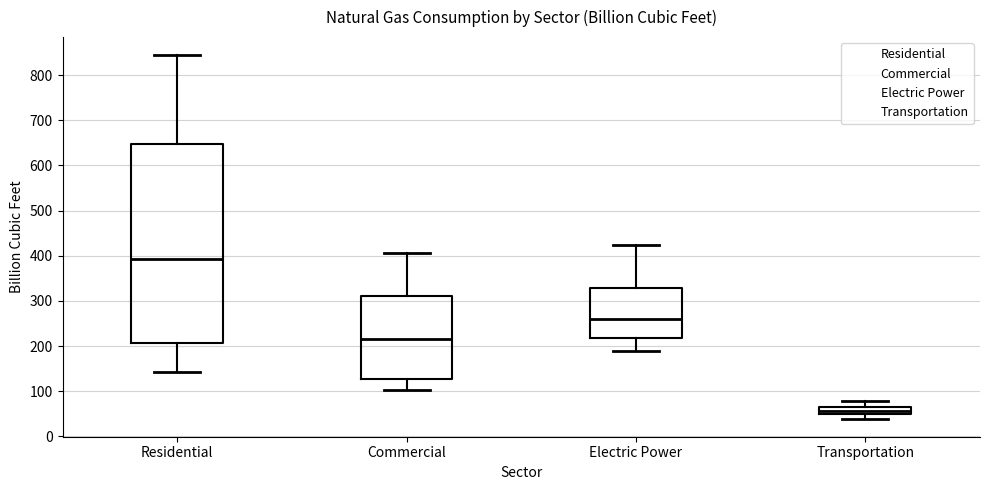

Which box is the tallest, from its lower edge to its upper edge?

Residential